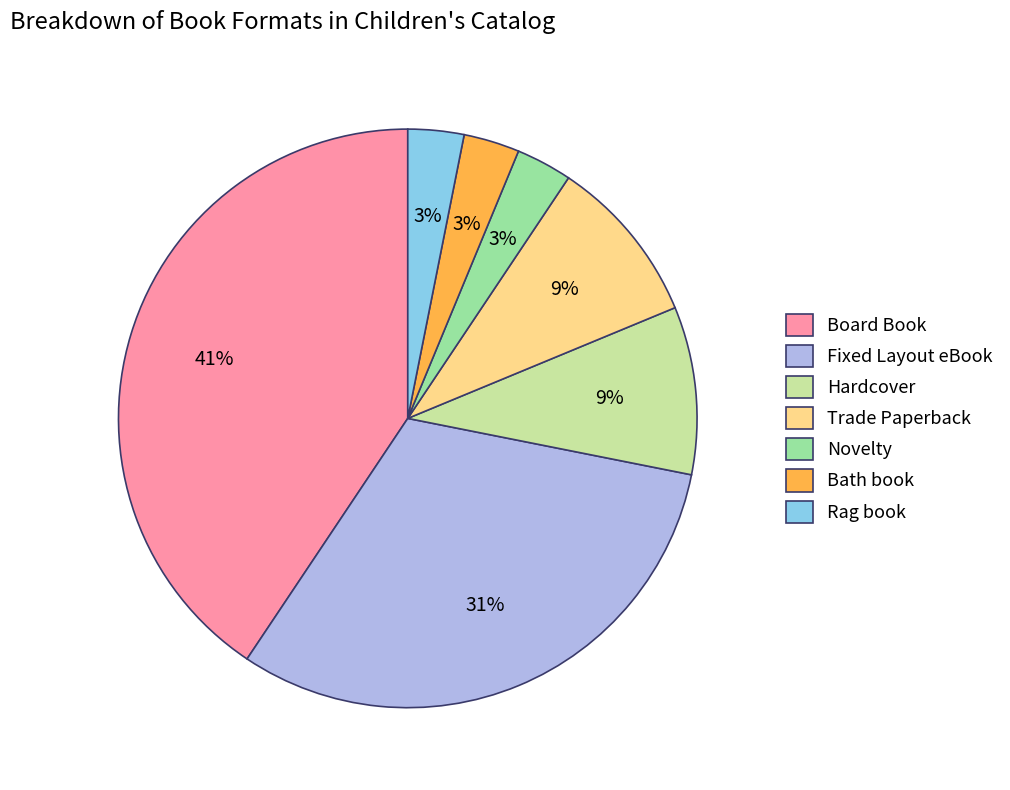

Count the number of slices in the pie.

7